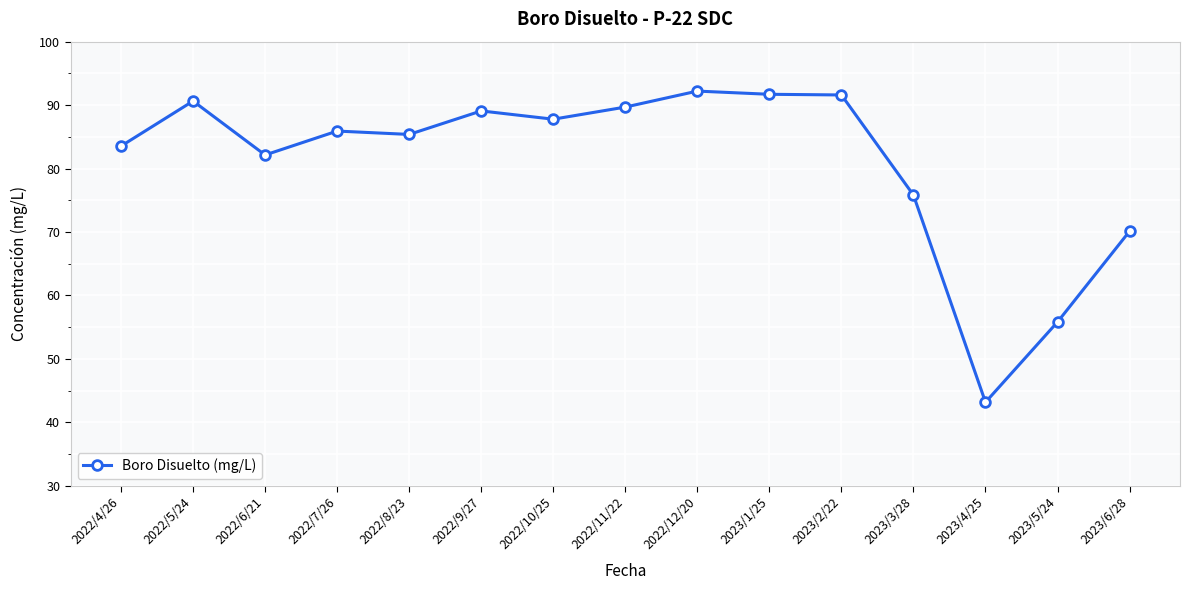

What is the greatest value displayed?

92.2